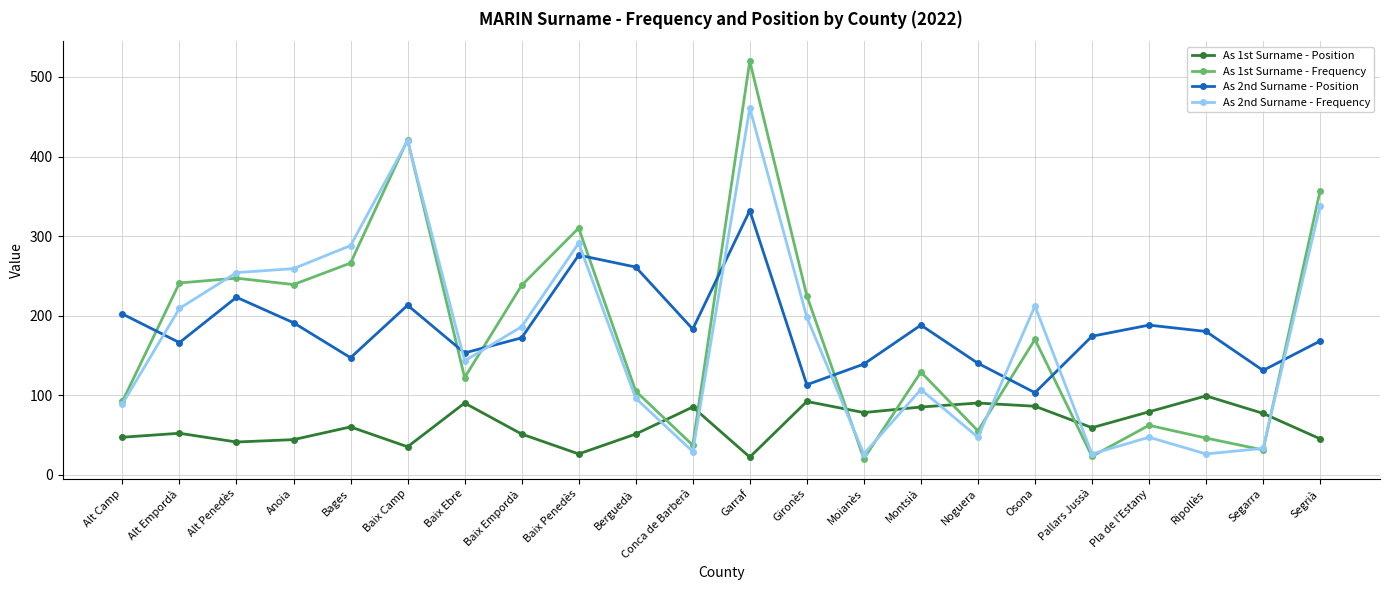

True or false: As 2nd Surname - Position and As 1st Surname - Position intersect in this chart.

False